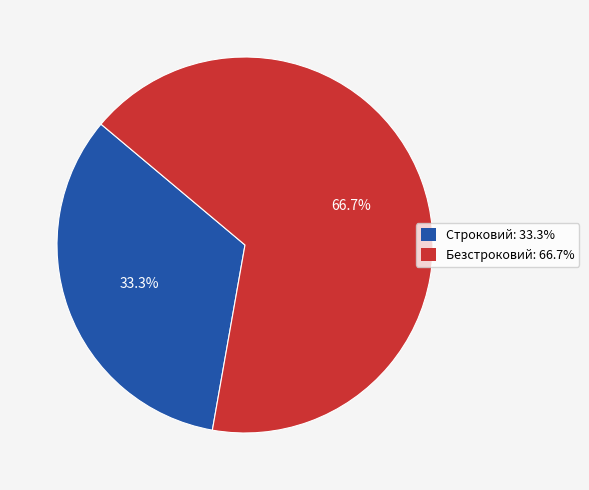

To the nearest percent, what percentage of the pie is Безстроковий?

67%